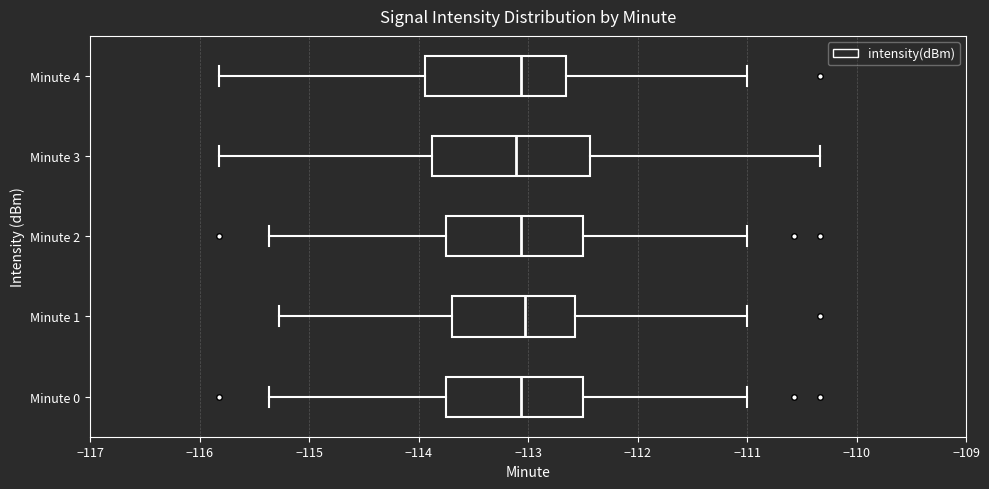

Where does the right whisker of the box for Minute 2 end on the x-axis? The values are not printed on the chart, so give them approximately, as read against the axis.

-111.0